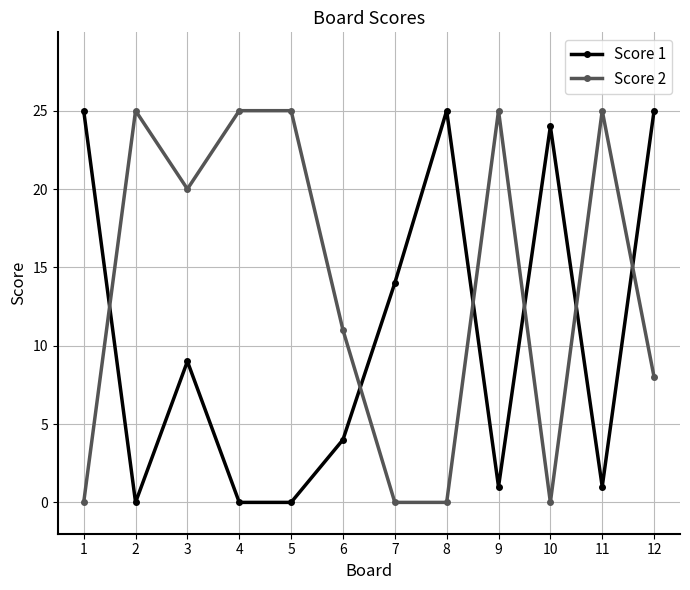

At which label does Score 2 first exceed 20?

2